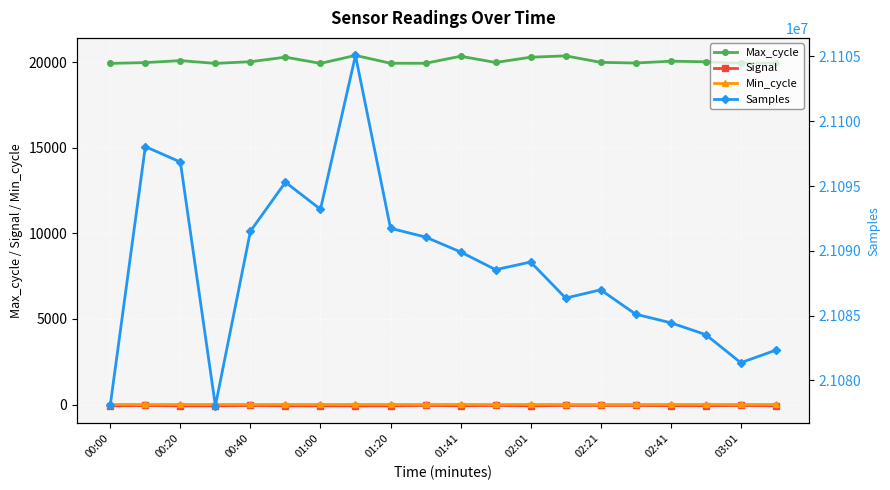

Is it true that Max_cycle equals 30802 at 00:00?

False